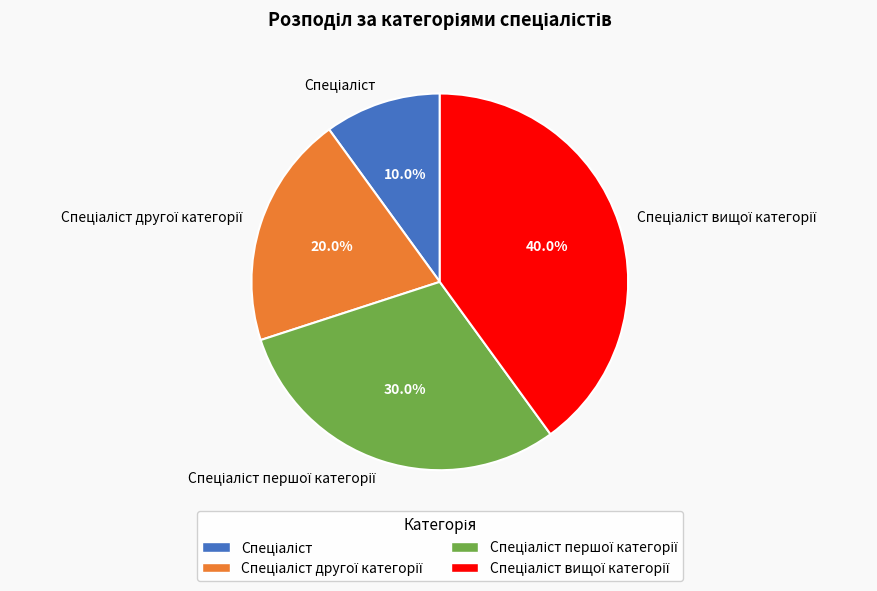

Does any single category account for the majority?

No